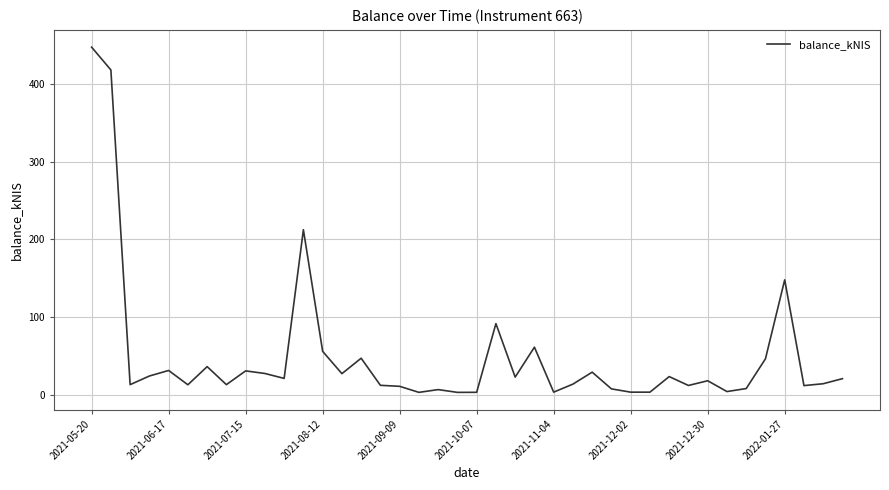

What is the greatest value displayed?

447.2